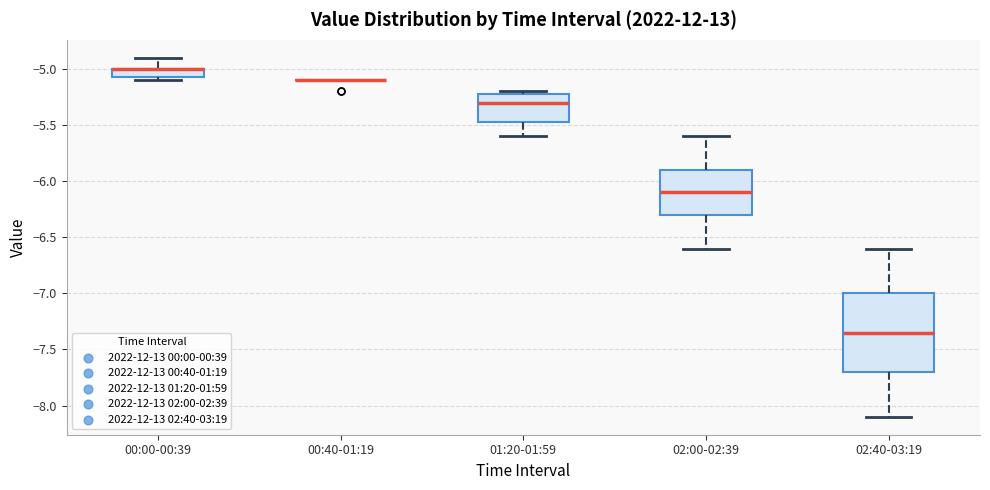

Comparing the boxes themselves (not the whiskers), which one is the tallest?

02:40-03:19